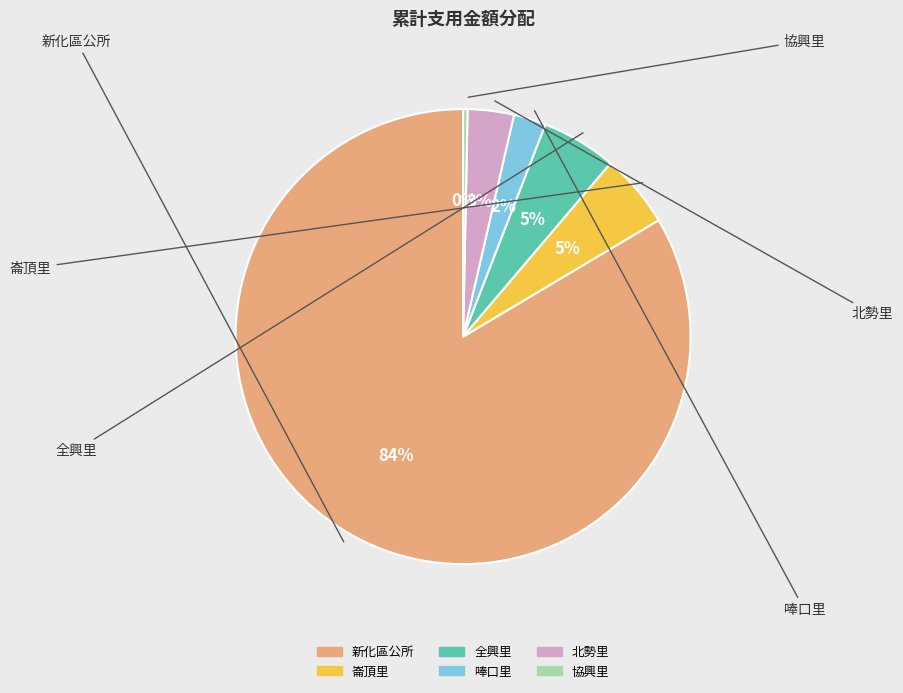

Is the sum of 北勢里 and 崙頂里 greater than half?

No